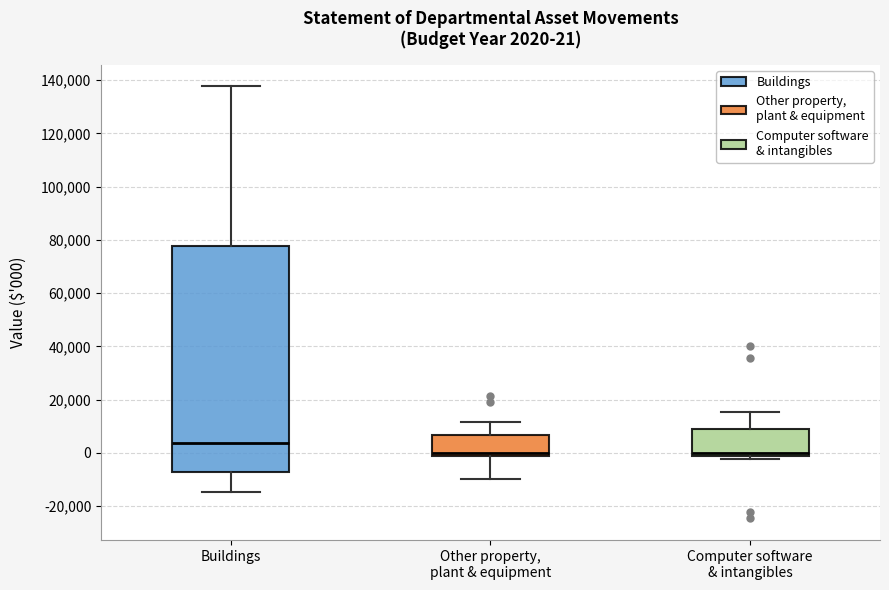

Which box has the highest median line?

Buildings